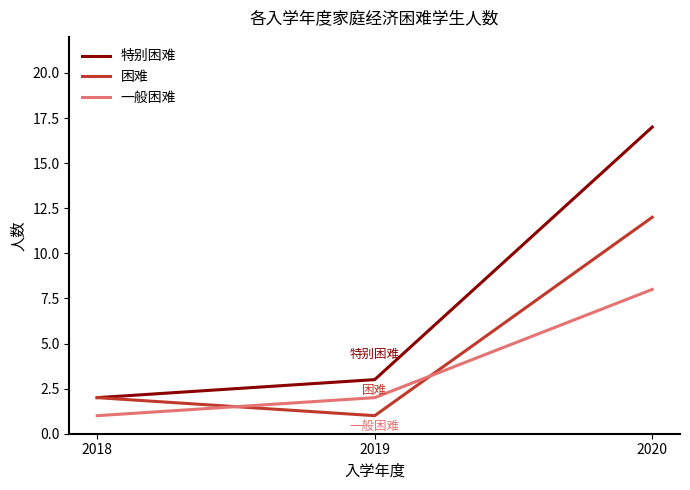

True or false: 特别困难 has a value of 3 at 2019.

True